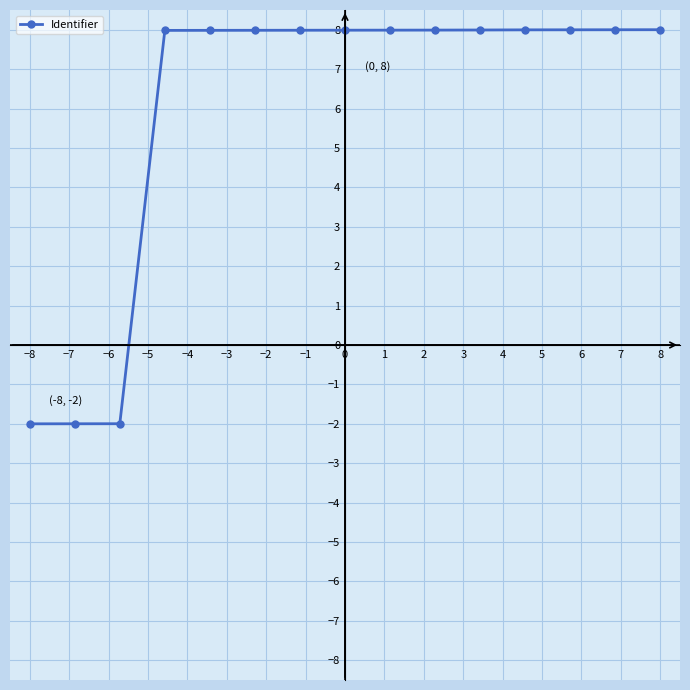

How many data points are less than 7?

3